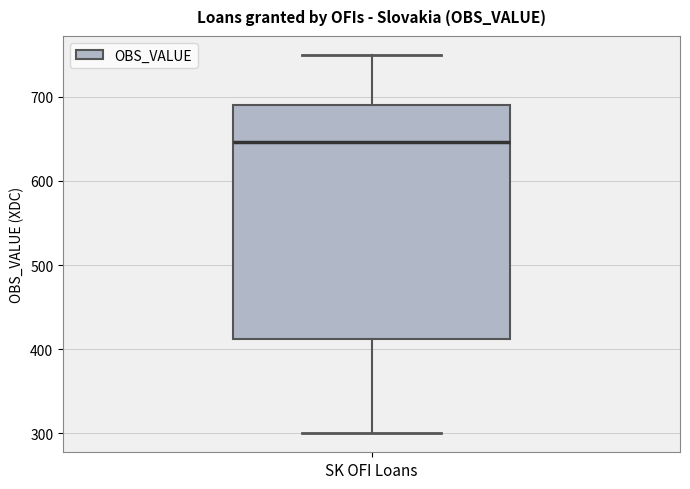

Where does the lower whisker of the box for SK OFI Loans end on the y-axis? The values are not printed on the chart, so give them approximately, as read against the axis.

300